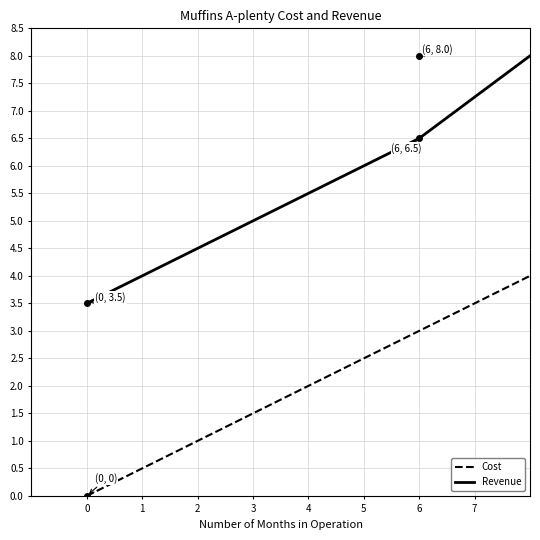

Rank the series by their maximum value, from lowest to highest.

Cost, Revenue